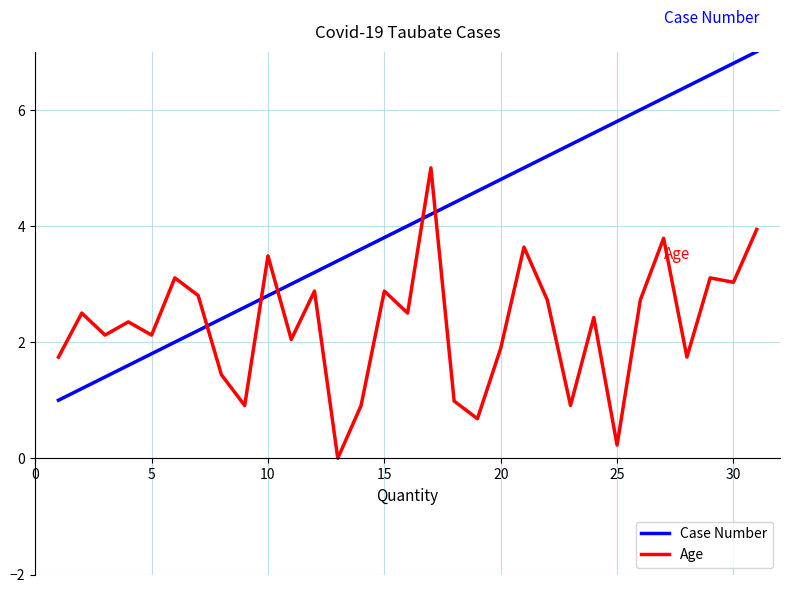

What is the highest value of the Age series?

5.0